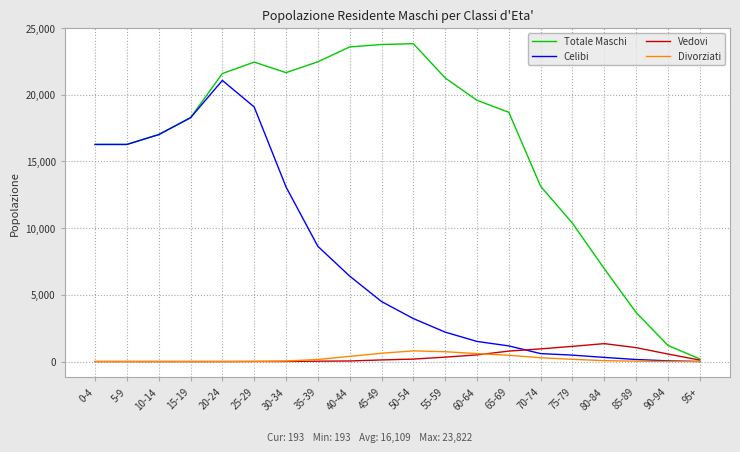

What is the spread (max minus min) of values at 10-14?

17009